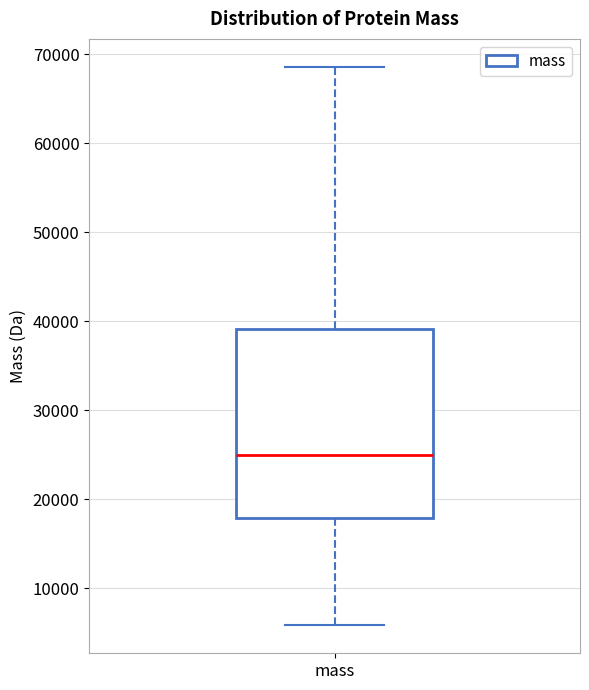

Where does the lower whisker of the box for mass end on the y-axis? The values are not printed on the chart, so give them approximately, as read against the axis.

6000